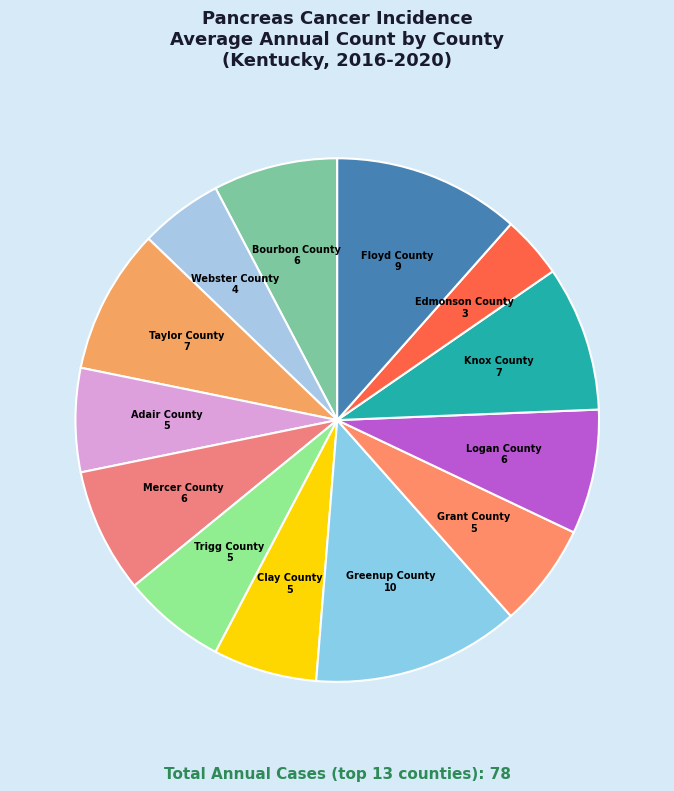

Approximately how many times larger is the value at Bourbon County compared to Taylor County?

0.9